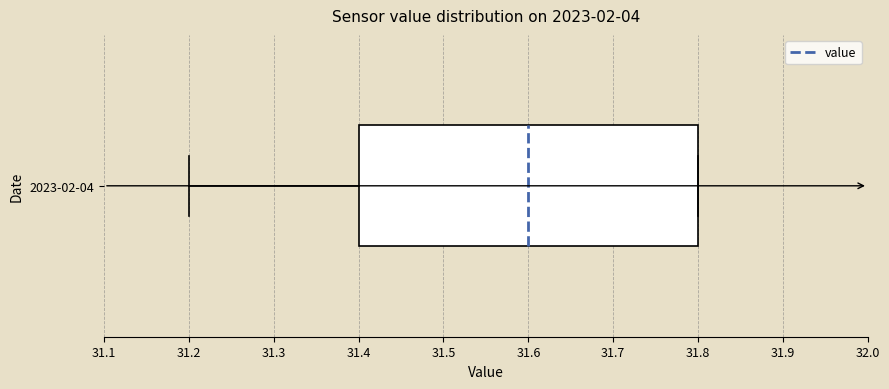

Where is the left edge of the box for 2023-02-04 on the x-axis? The values are not printed on the chart, so give them approximately, as read against the axis.

31.4